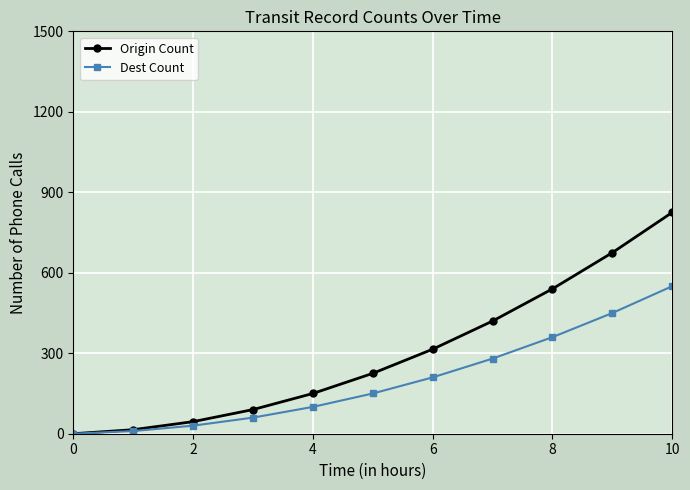

Which series has the largest range (max minus min)?

Origin Count